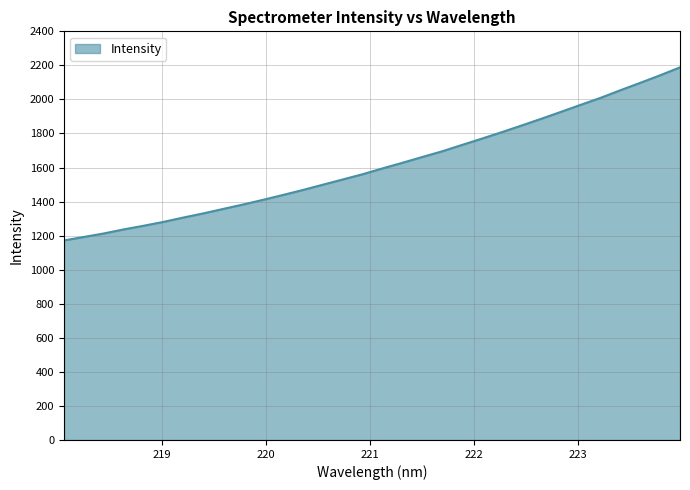

What is the difference between the maximum and minimum values?

1016.5